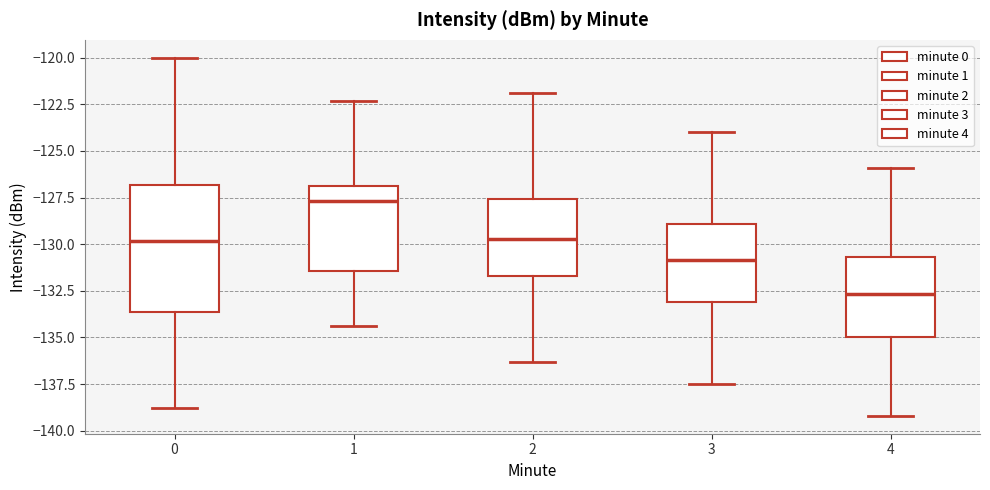

Reading left to right, transcribe this box plot: for each box, give where its median line is, the range the box spans, and where its two whiskers end, as read against the y-axis. The values are not printed on the chart, so give them approximately, as read against the axis.

0: median -130.0, box -133.5 to -127.0, whiskers -139.0 to -120.0
1: median -127.5, box -131.5 to -127.0, whiskers -134.5 to -122.5
2: median -129.5, box -131.5 to -127.5, whiskers -136.5 to -122.0
3: median -131.0, box -133.0 to -129.0, whiskers -137.5 to -124.0
4: median -132.5, box -135.0 to -130.5, whiskers -139.0 to -126.0